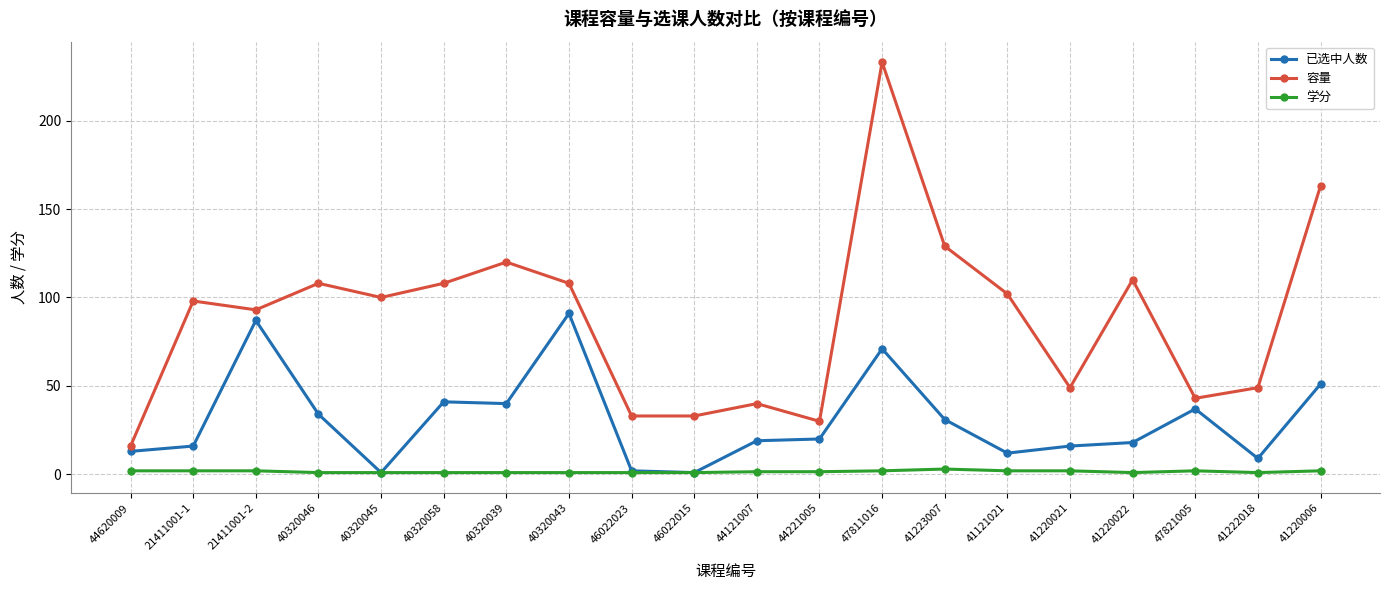

Rank the series by their maximum value, from lowest to highest.

学分, 已选中人数, 容量